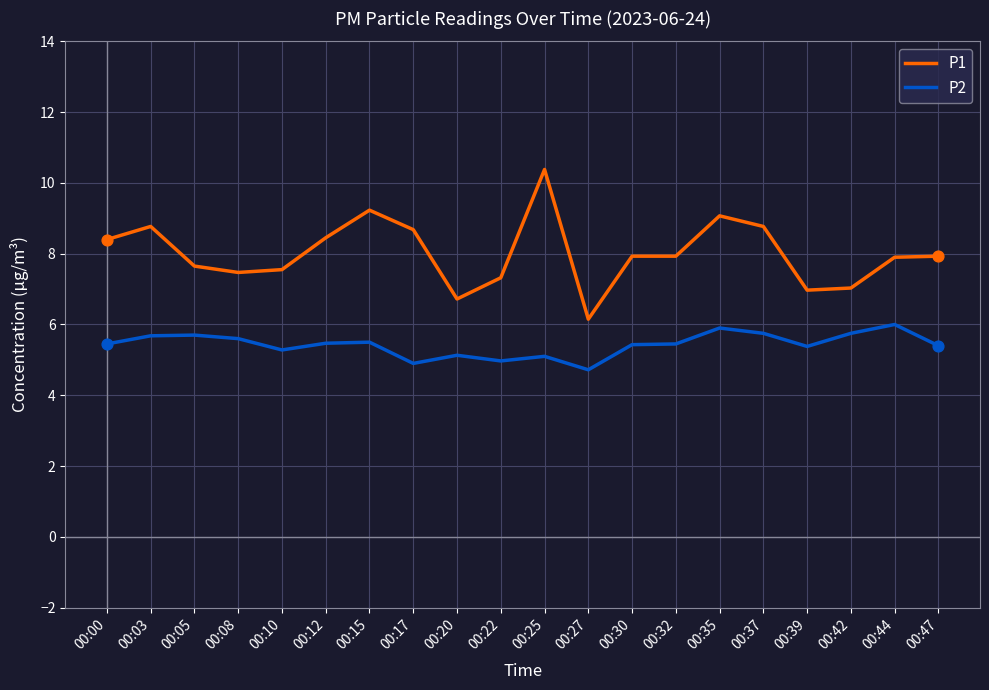

What is the spread (max minus min) of values at 00:08?

1.9